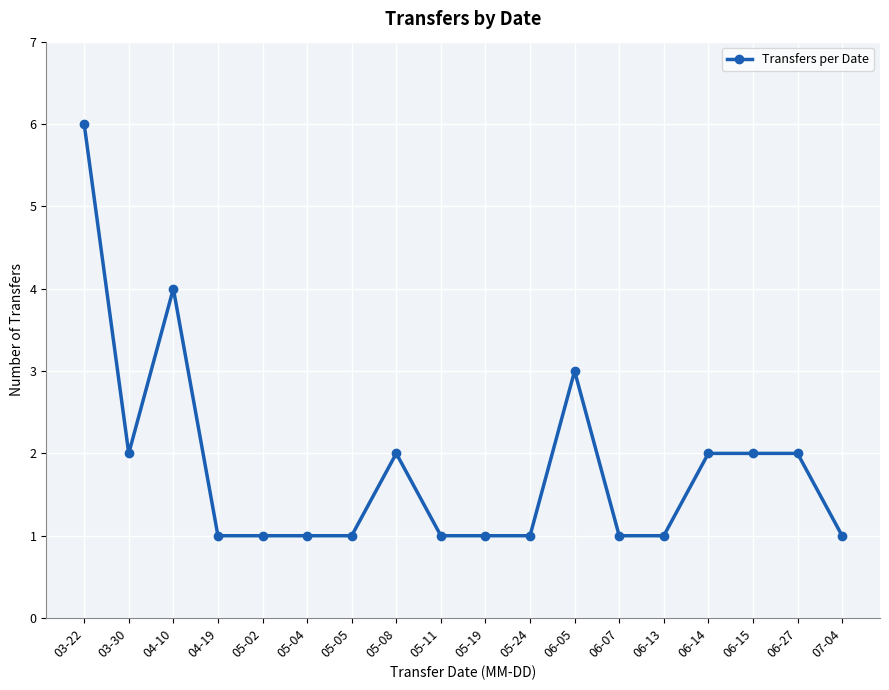

What is the label of the 10th point from the right?

05-11